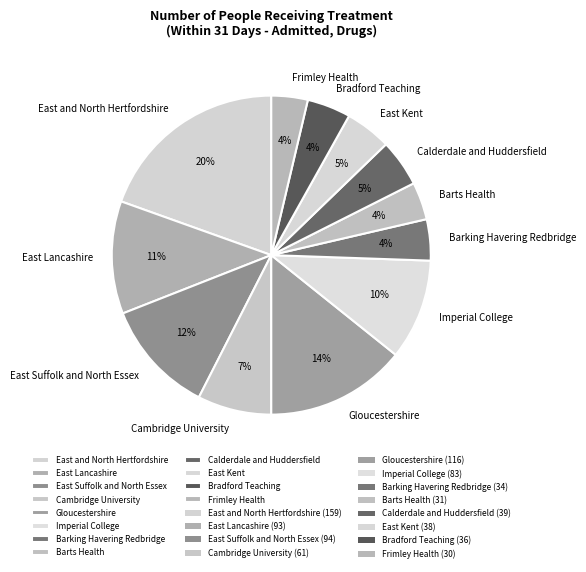

Between Imperial College and Calderdale and Huddersfield, which is larger?

Imperial College